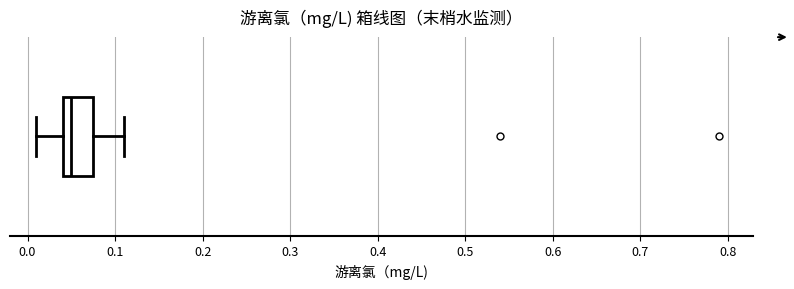

Transcribe this box plot: give where the median line is, the range the box spans, and where the two whiskers end, as read against the x-axis. The values are not printed on the chart, so give them approximately, as read against the axis.

median 0.05, box 0.04 to 0.08, whiskers 0.01 to 0.11